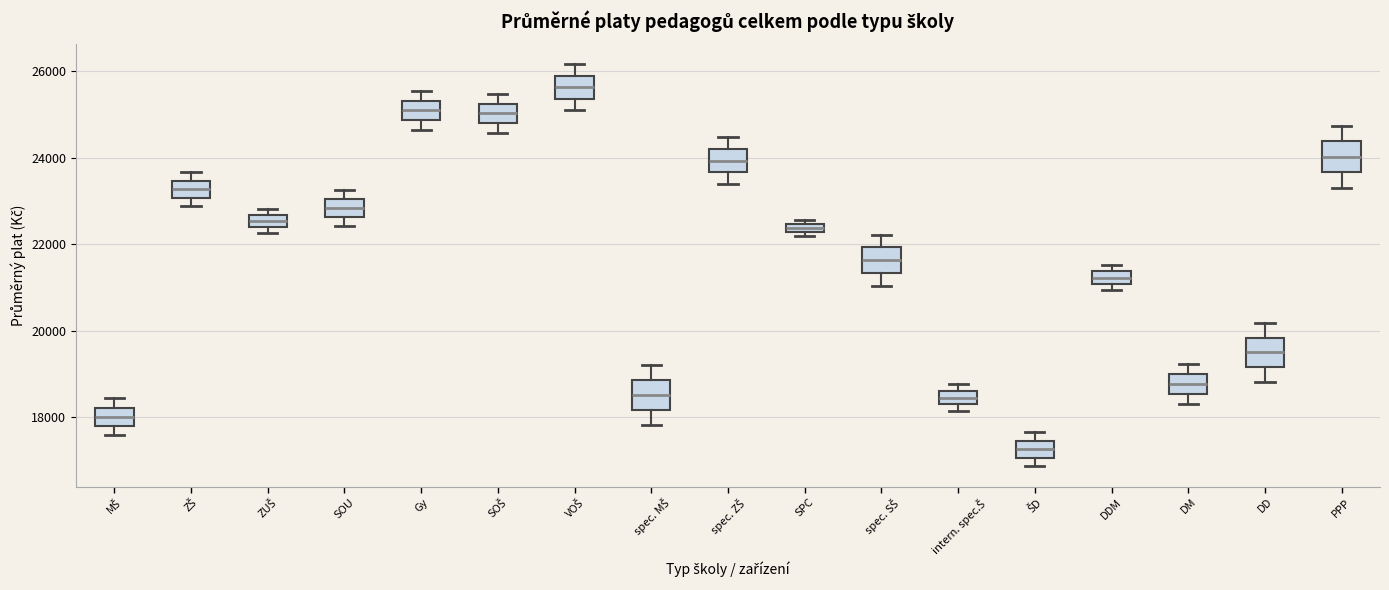

Which box's median line is the lowest?

ŠD